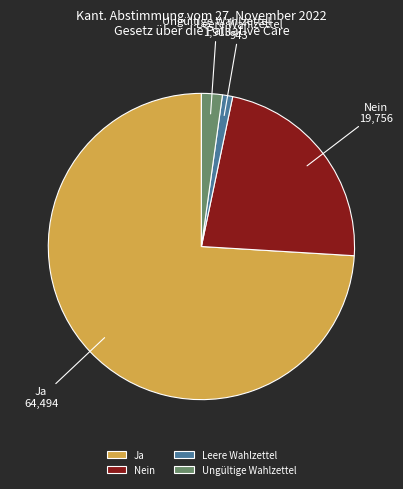

The Ungültige Wahlzettel slice represents 2% of the pie. True or false?

True